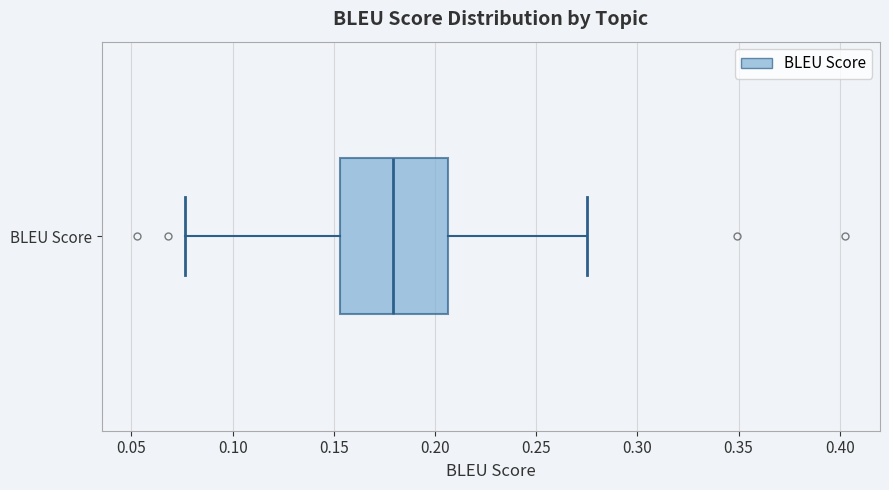

Where does the right whisker of the box for BLEU Score end on the x-axis? The values are not printed on the chart, so give them approximately, as read against the axis.

0.275